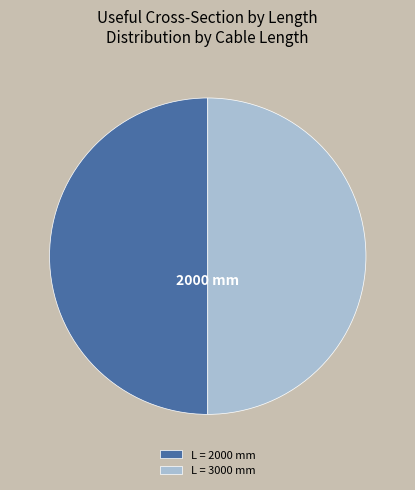

Combined, do L = 3000 mm and L = 2000 mm account for over 50%?

Yes